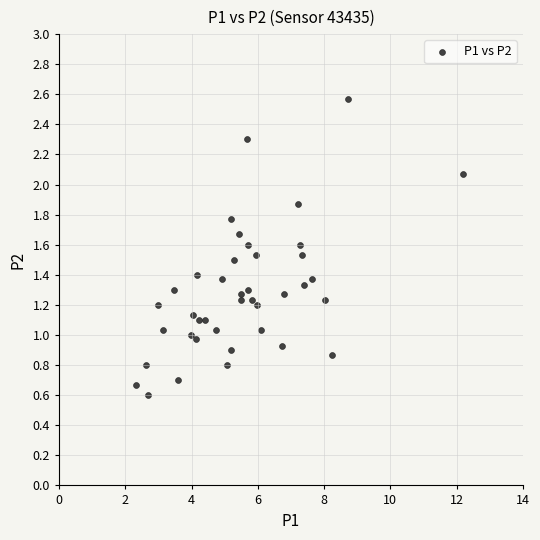

What is the range of X values (max minus min)?

9.9